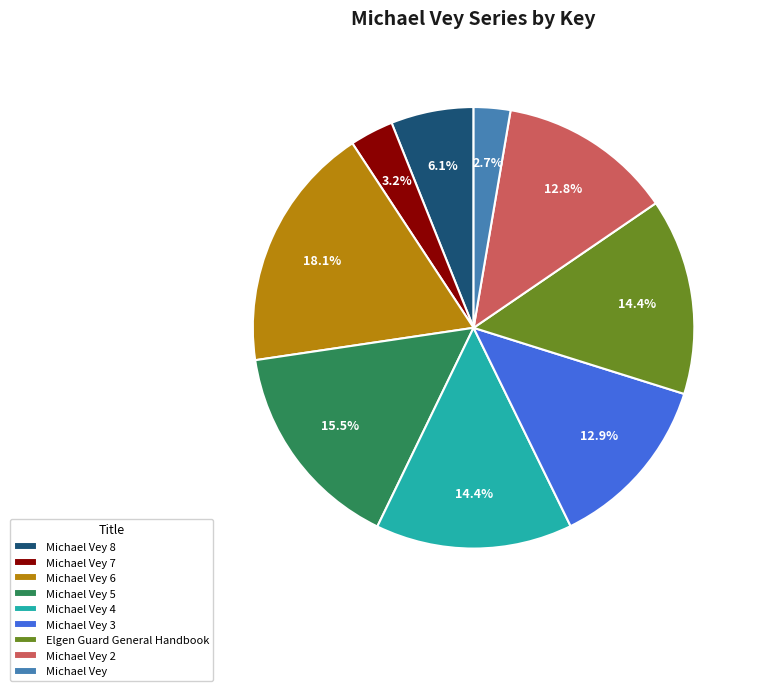

To the nearest percent, what is the difference between the largest and smallest slice percentages?

15%